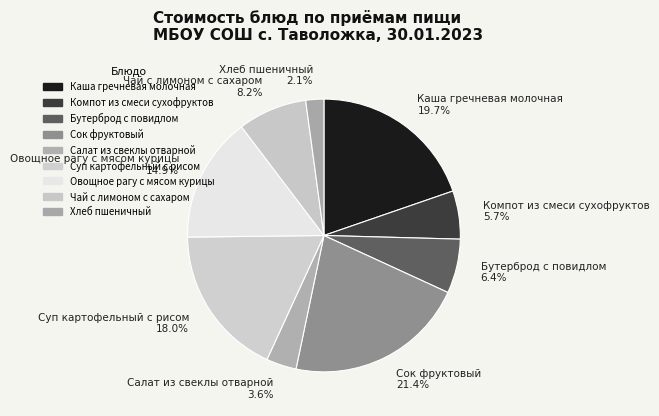

What percentage is the Бутерброд с повидлом slice, to the nearest percent?

6%